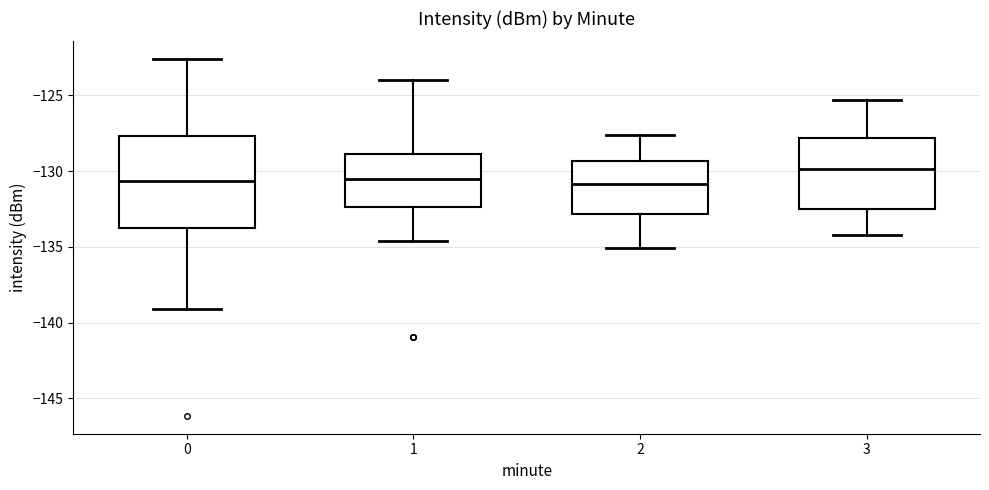

Reading left to right, transcribe this box plot: for each box, give where its median line is, the range the box spans, and where its two whiskers end, as read against the y-axis. The values are not printed on the chart, so give them approximately, as read against the axis.

0: median -130.5, box -133.5 to -127.5, whiskers -139.0 to -122.5
1: median -130.5, box -132.5 to -129.0, whiskers -134.5 to -124.0
2: median -131.0, box -133.0 to -129.5, whiskers -135.0 to -127.5
3: median -130.0, box -132.5 to -128.0, whiskers -134.0 to -125.5